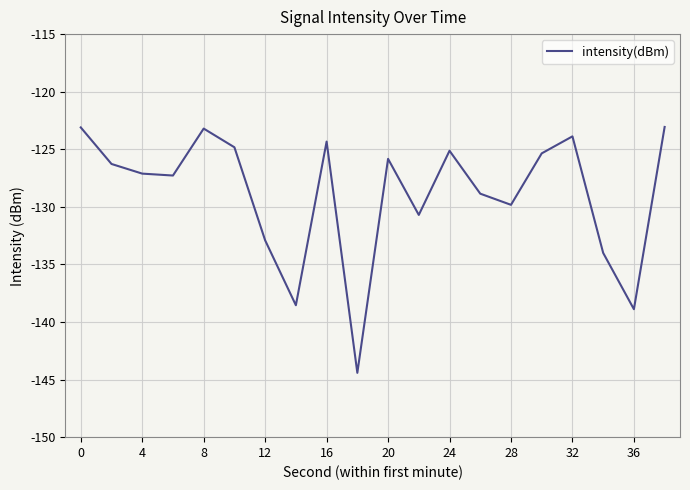

What is the smallest value displayed?

-144.4